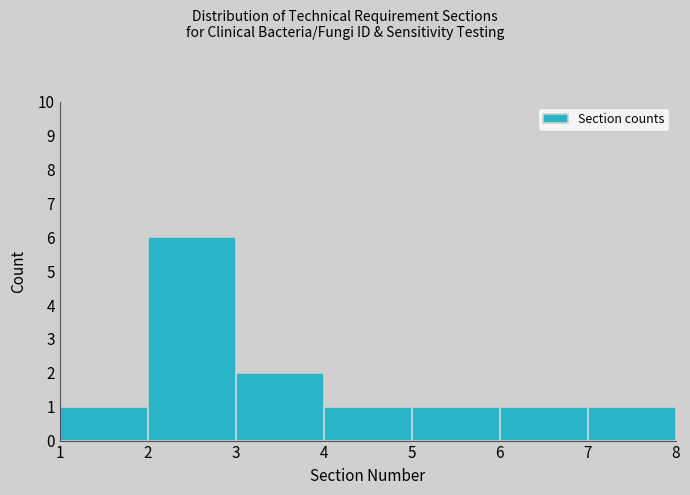

Reading left to right, list every bar in this chart as the range it spans on the x-axis followed by its height. The values are not printed on the chart, so give them approximately, as read against the axis.

1 to 2: 1
2 to 3: 6
3 to 4: 2
4 to 5: 1
5 to 6: 1
6 to 7: 1
7 to 8: 1